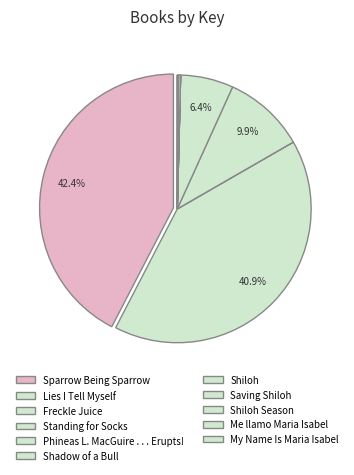

Rank the categories by value from lowest to highest.

Shiloh, Freckle Juice, Shadow of a Bull, My Name Is Maria Isabel, Me llamo Maria Isabel, Shiloh Season, Saving Shiloh, Phineas L. MacGuire . . . Erupts!, Standing for Socks, Lies I Tell Myself, Sparrow Being Sparrow